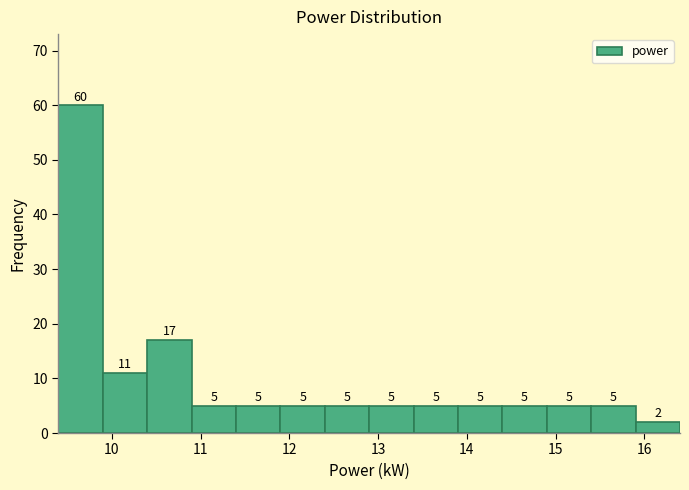

Reading left to right, transcribe this chart: for each bar, give the range it covers on the x-axis and its height.

9.4 to 9.9: 60
9.9 to 10.4: 11
10.4 to 10.9: 17
10.9 to 11.4: 5
11.4 to 11.9: 5
11.9 to 12.4: 5
12.4 to 12.9: 5
12.9 to 13.4: 5
13.4 to 13.9: 5
13.9 to 14.4: 5
14.4 to 14.9: 5
14.9 to 15.4: 5
15.4 to 15.9: 5
15.9 to 16.4: 2